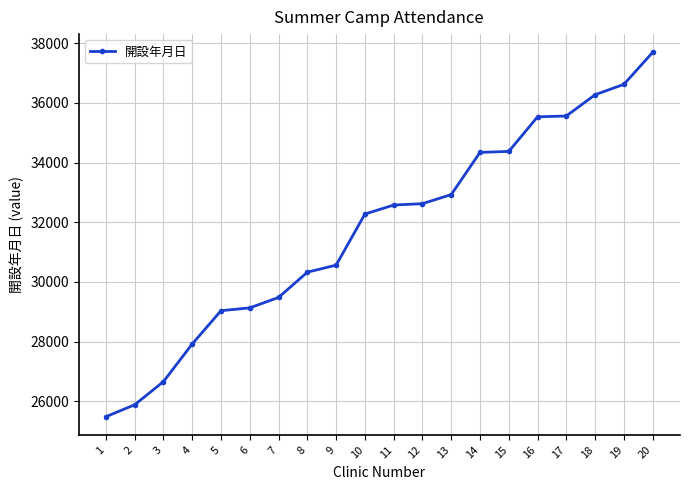

The value at 8 is 7285. True or false?

False